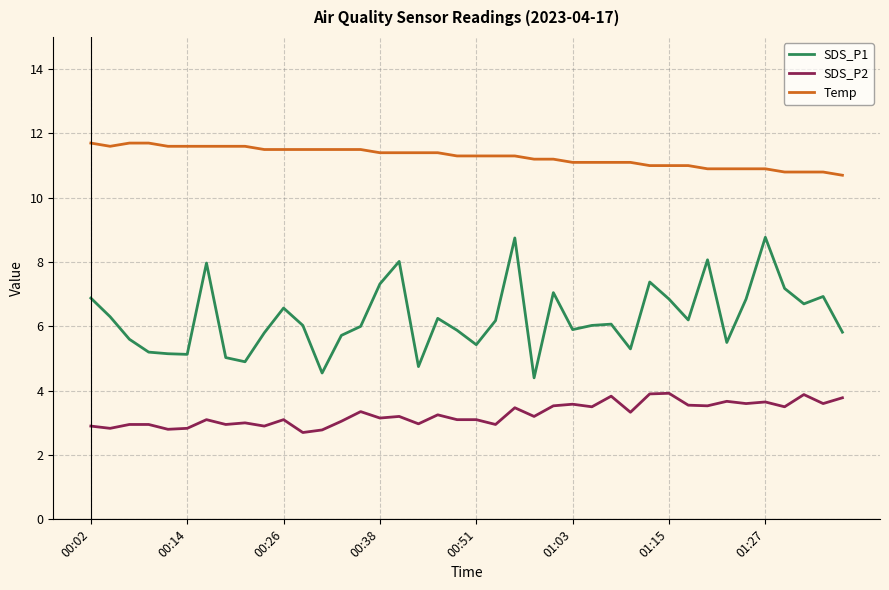

Which series has the largest total across all categories?

Temp